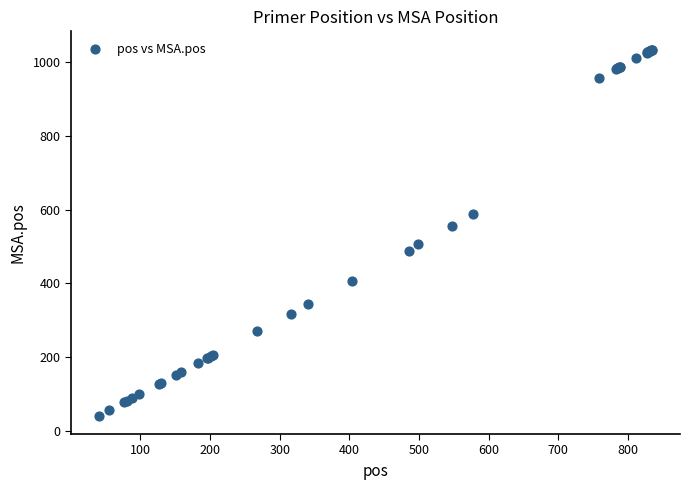

What Y value in the scatter plot is closest to 537?

556